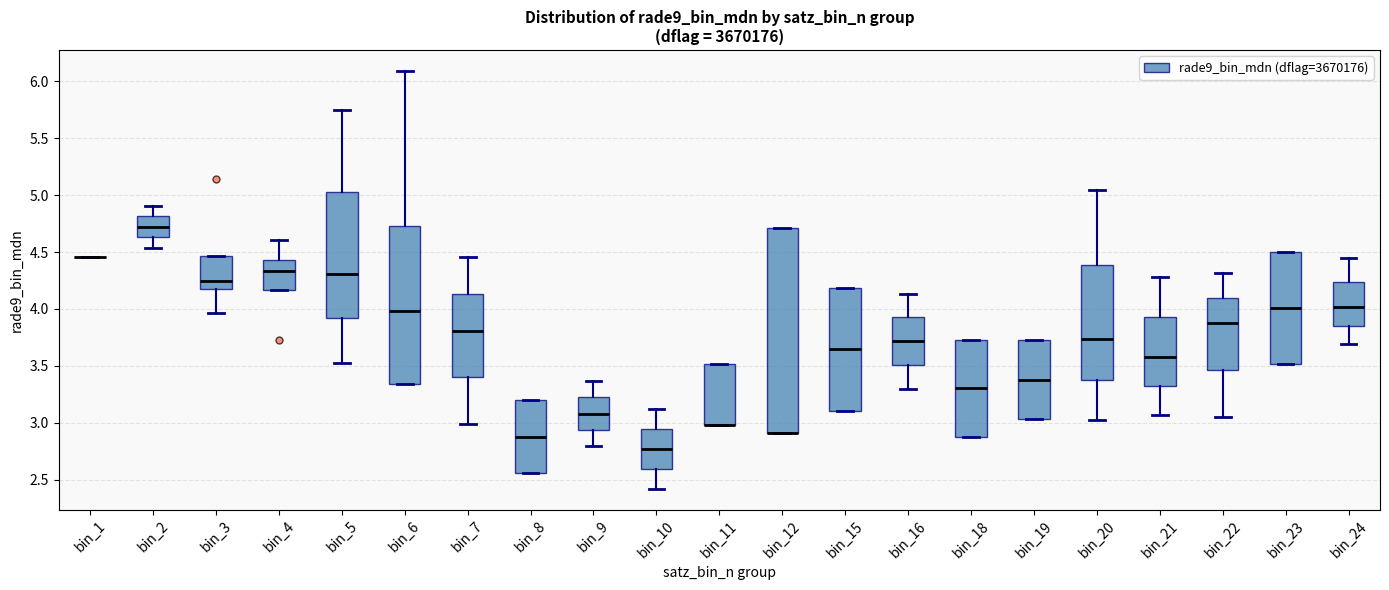

Where is the upper edge of the box for bin_18 on the y-axis? The values are not printed on the chart, so give them approximately, as read against the axis.

3.75